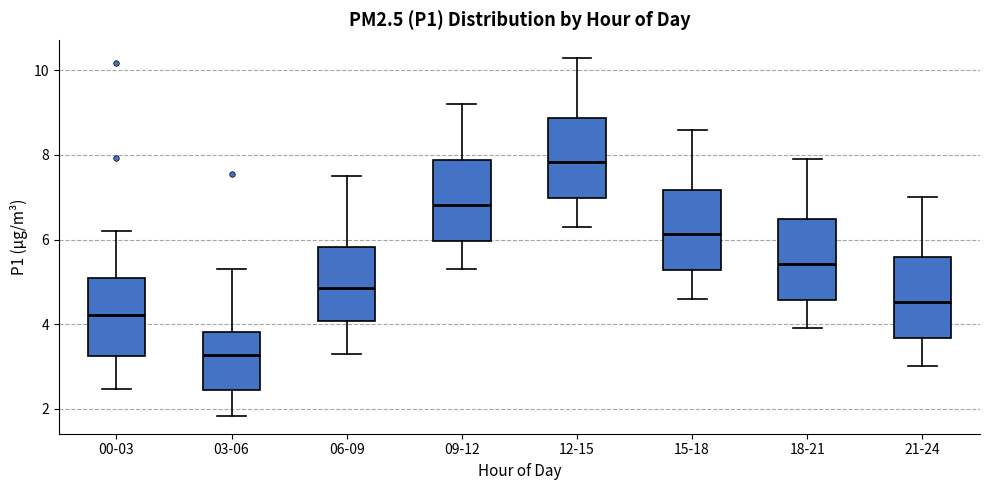

Which box's median line is the highest?

12-15